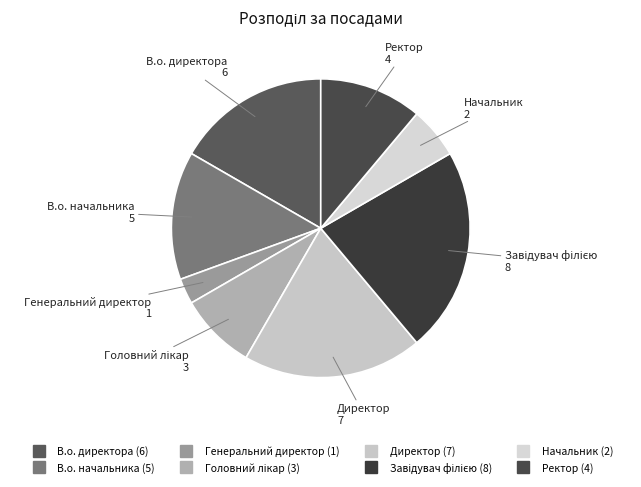

Which slice is the smallest?

Генеральний директор